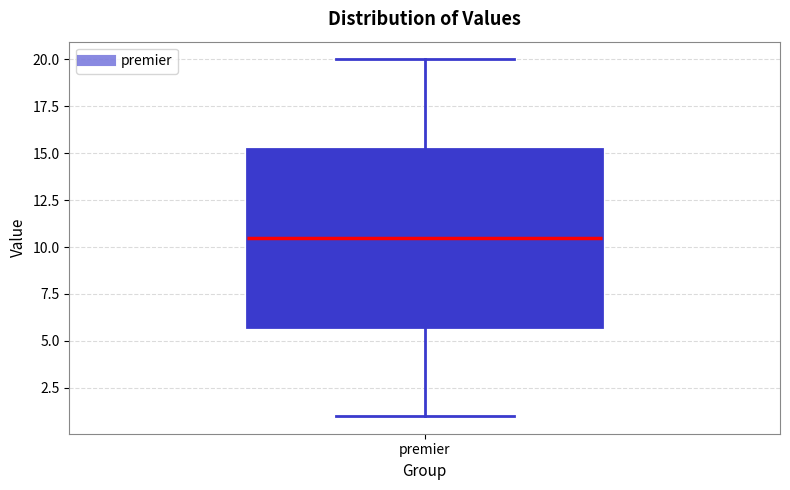

Read this box plot against the y-axis: the position of the median line, the range covered by the box, and the ends of both whiskers. The values are not printed on the chart, so give them approximately, as read against the axis.

median 10.5, box 6.0 to 15.5, whiskers 1.0 to 20.0